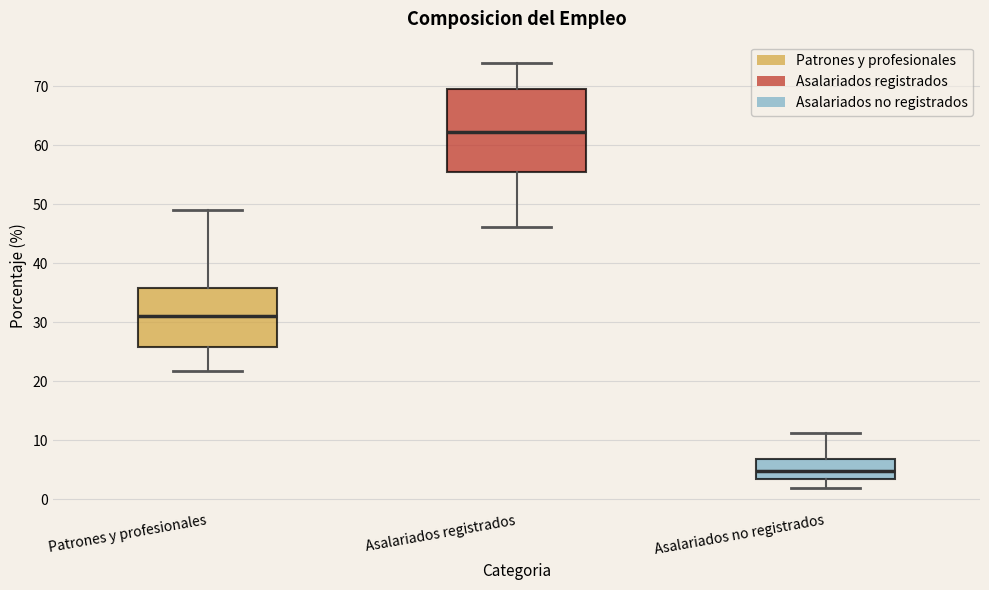

Which box is the tallest, from its lower edge to its upper edge?

Asalariados registrados